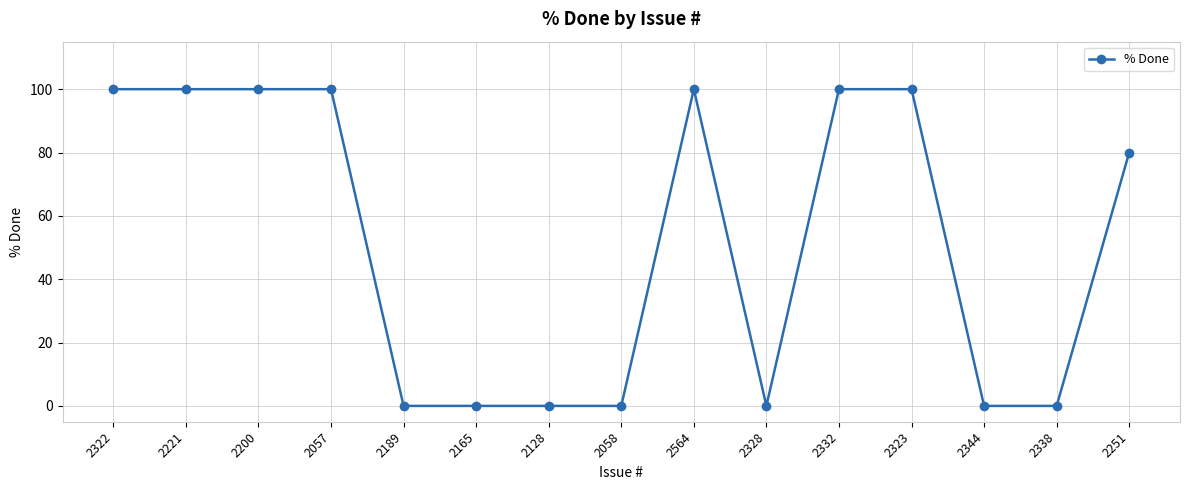

Where is the data nearest to the value 50?

2251